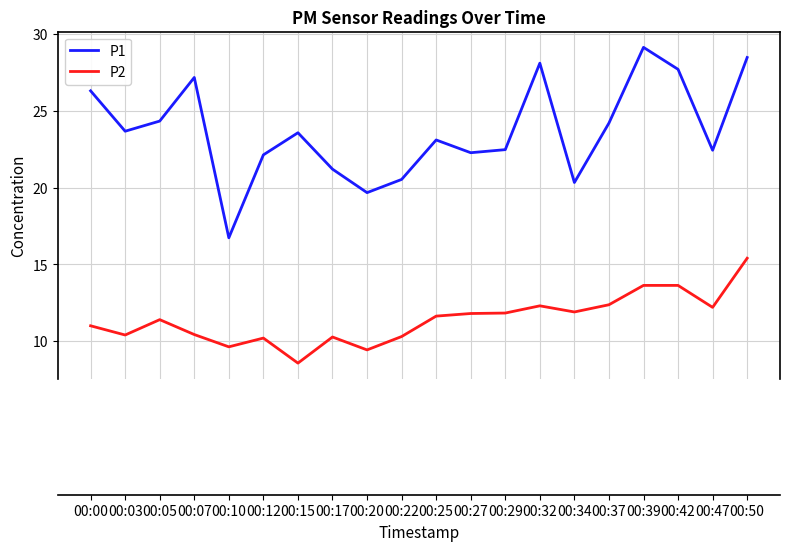

What is the difference between the P2 values at 00:17 and 00:15?

1.7